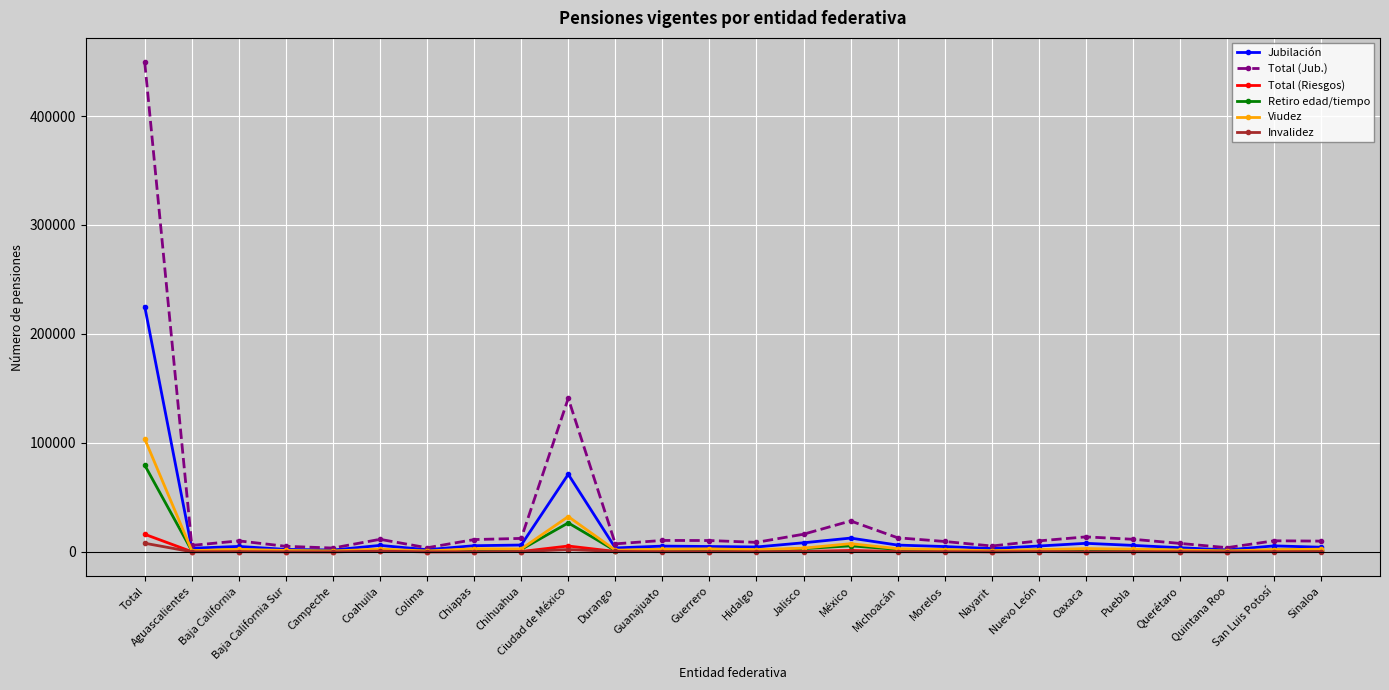

True or false: Total (Jub.) has a value of 12834 at México.

False